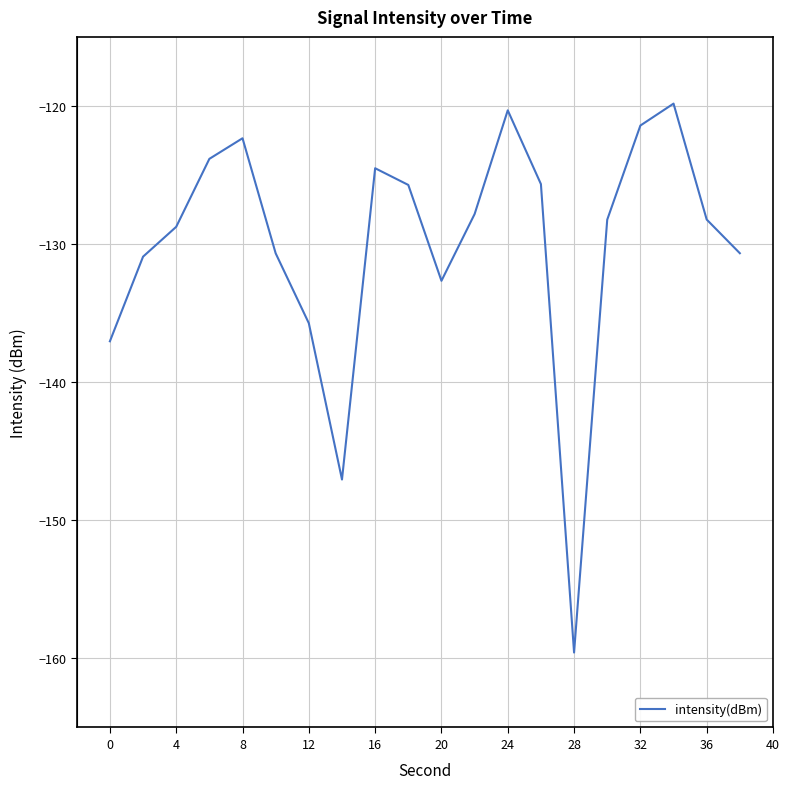

What is the difference between the maximum and minimum values?

39.7